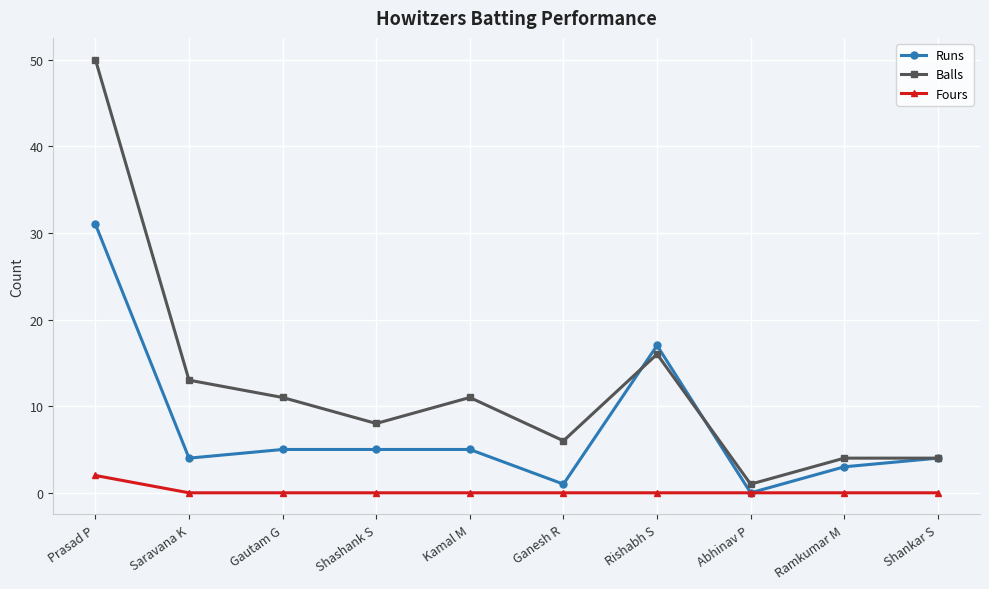

True or false: Fours has a value of 0 at Ganesh R.

True